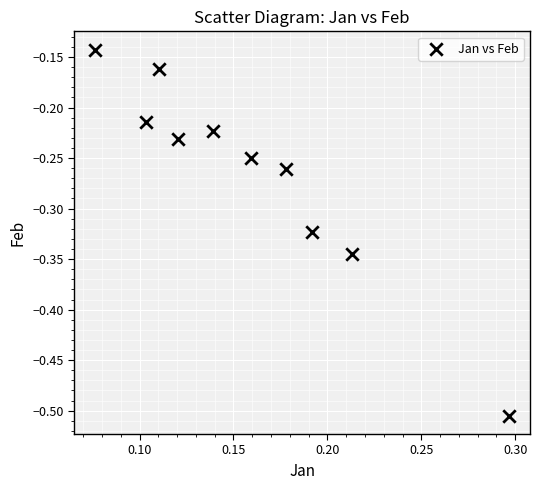

What is the range of Y values (max minus min)?

0.4